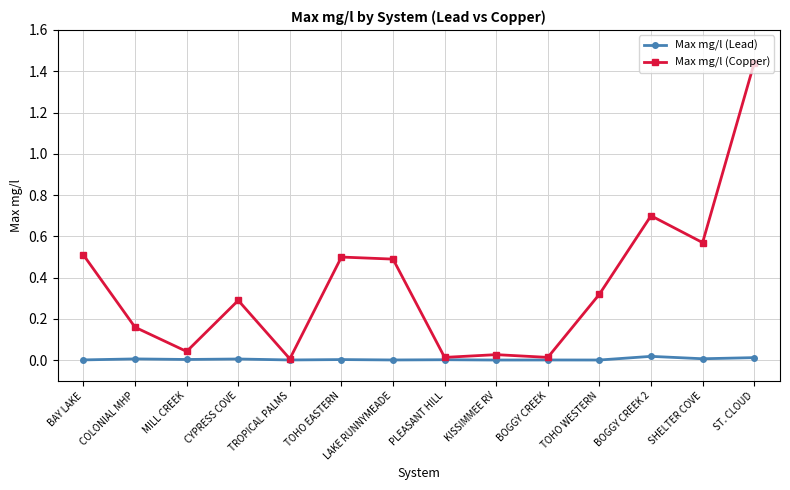

Which series has the largest total across all categories?

Max mg/l (Copper)